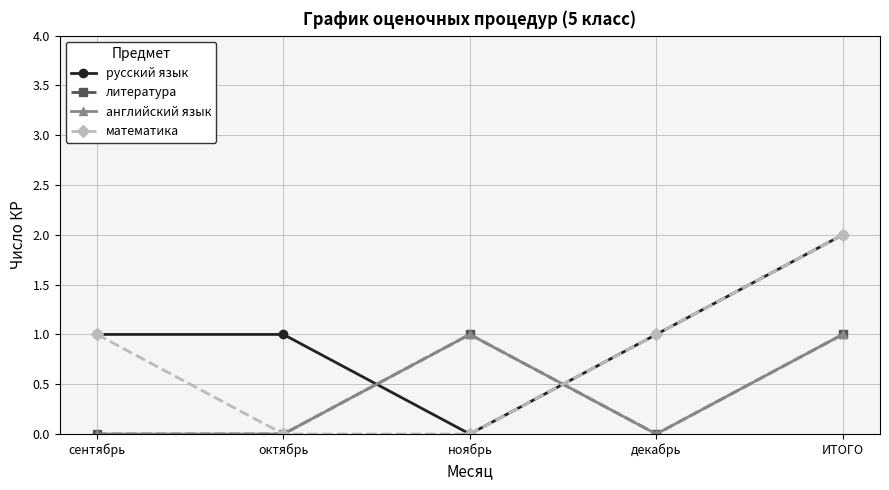

Does the chart have visible grid lines?

Yes